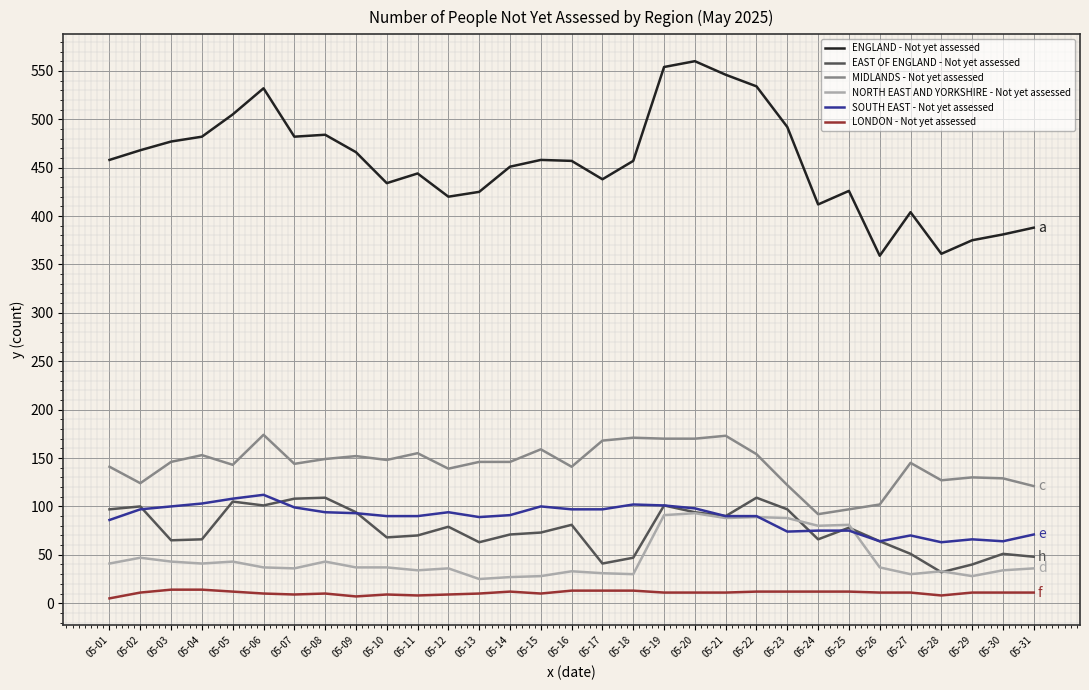

Which series has the widest spread of values?

ENGLAND - Not yet assessed